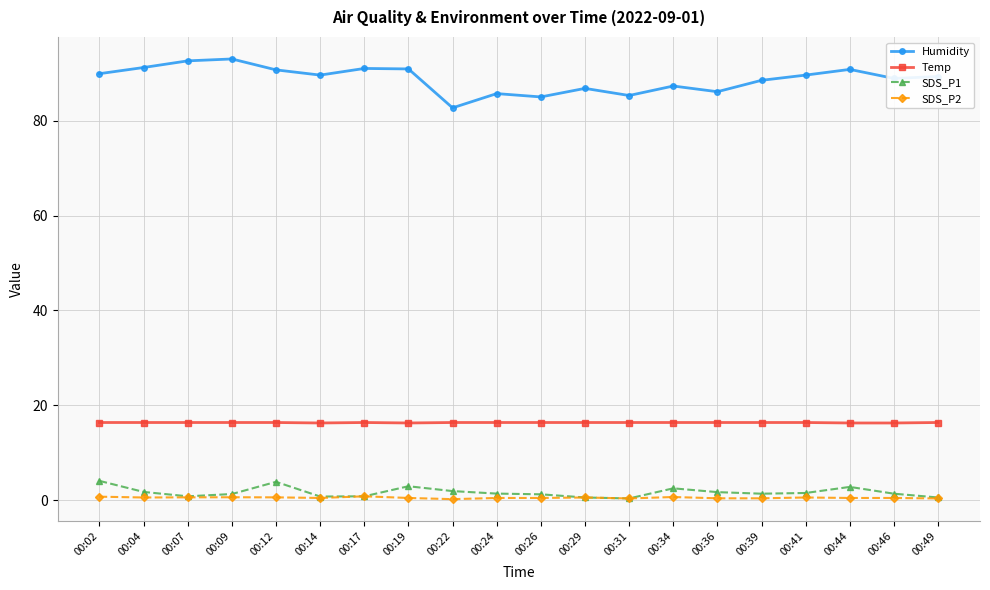

Is the value of Humidity at 00:22 greater than the value of SDS_P1 at 00:12?

Yes